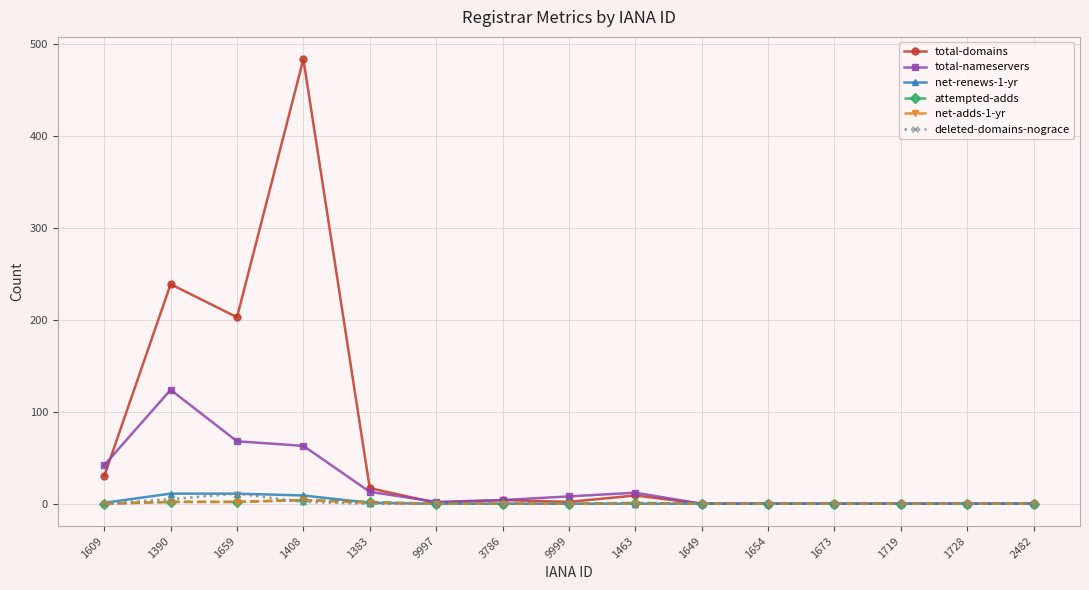

What is the average value of the net-renews-1-yr series?

2